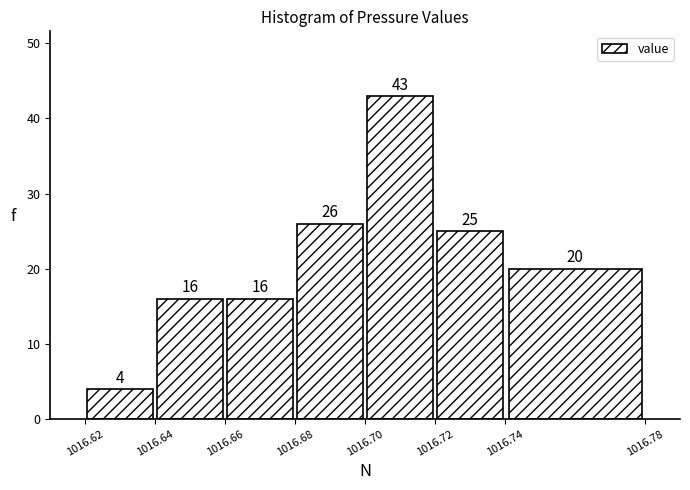

Reading left to right, transcribe this chart: for each bar, give the range it covers on the x-axis and its height.

1016.62 to 1016.64: 4
1016.64 to 1016.66: 16
1016.66 to 1016.68: 16
1016.68 to 1016.70: 26
1016.70 to 1016.72: 43
1016.72 to 1016.74: 25
1016.74 to 1016.78: 20